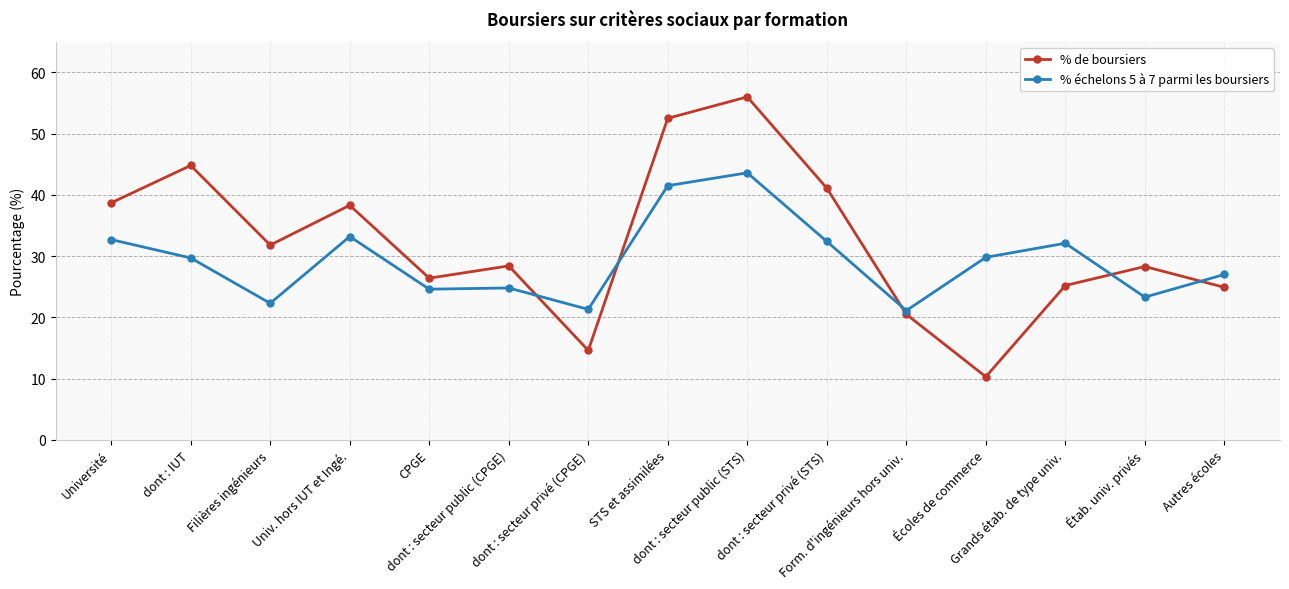

Count the number of data series in this chart.

2